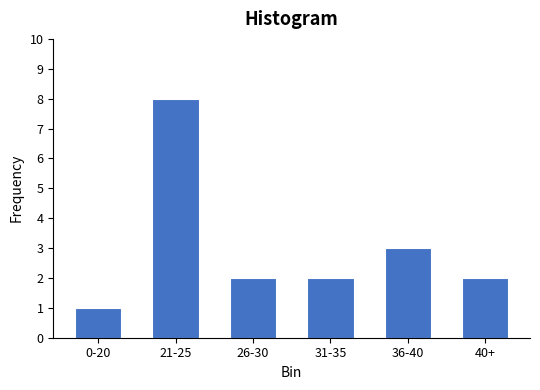

Reading left to right, list all the values displayed in this chart.

1	8	2	2	3	2